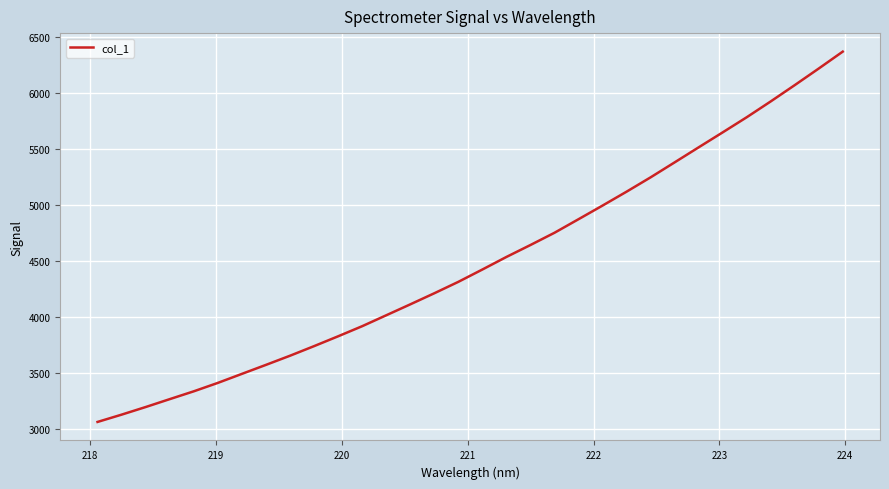

What is the average value?

4491.1